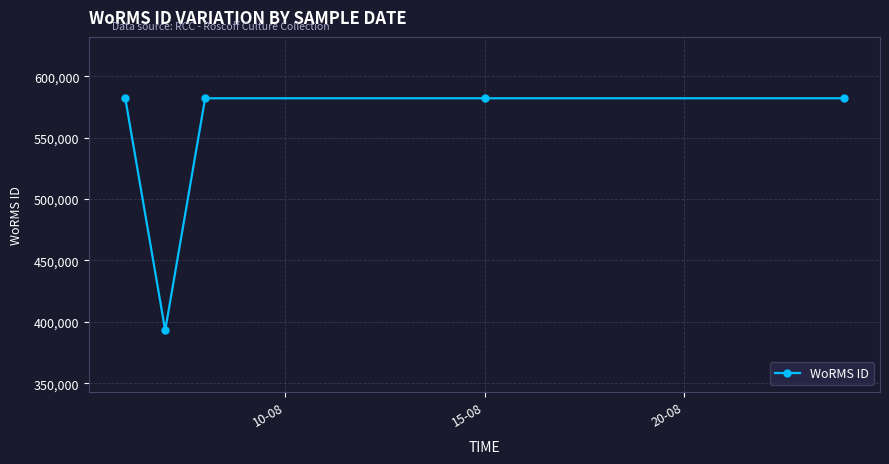

What is the difference between the second highest and minimum values?

189048